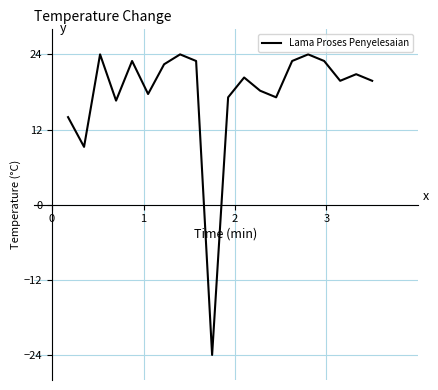

What is the difference between the maximum and minimum values?

48.0